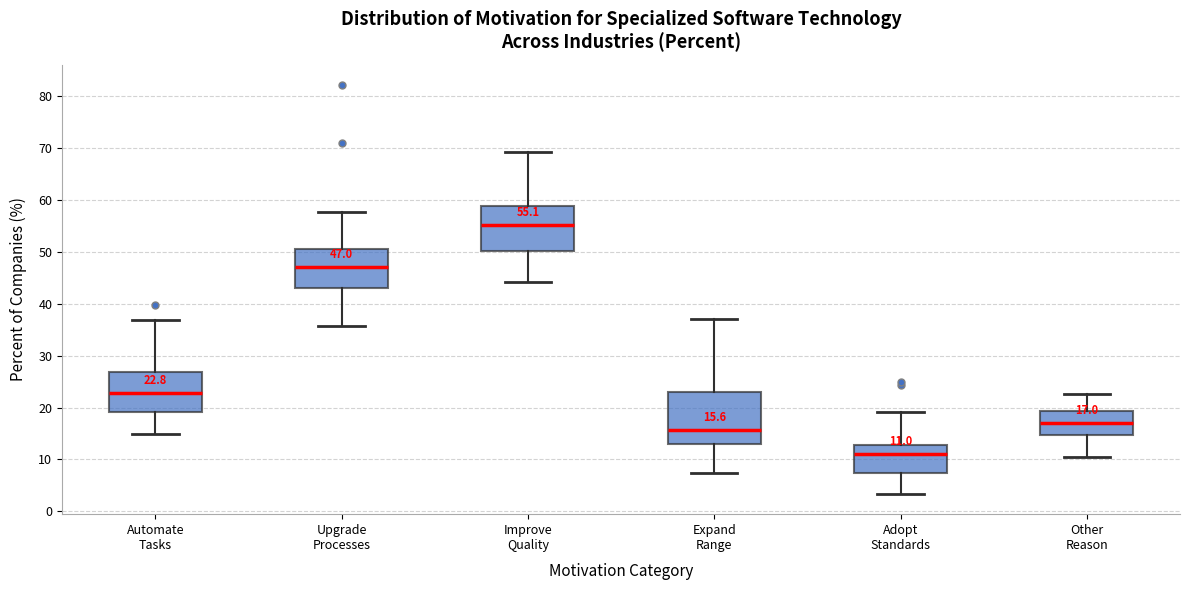

Which box is the tallest, from its lower edge to its upper edge?

Expand Range